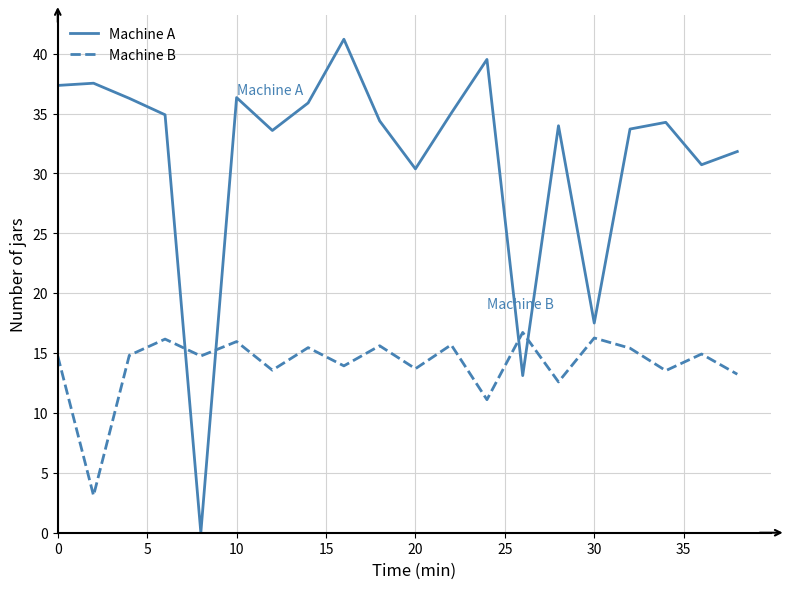

Which series has the largest total across all categories?

Machine A